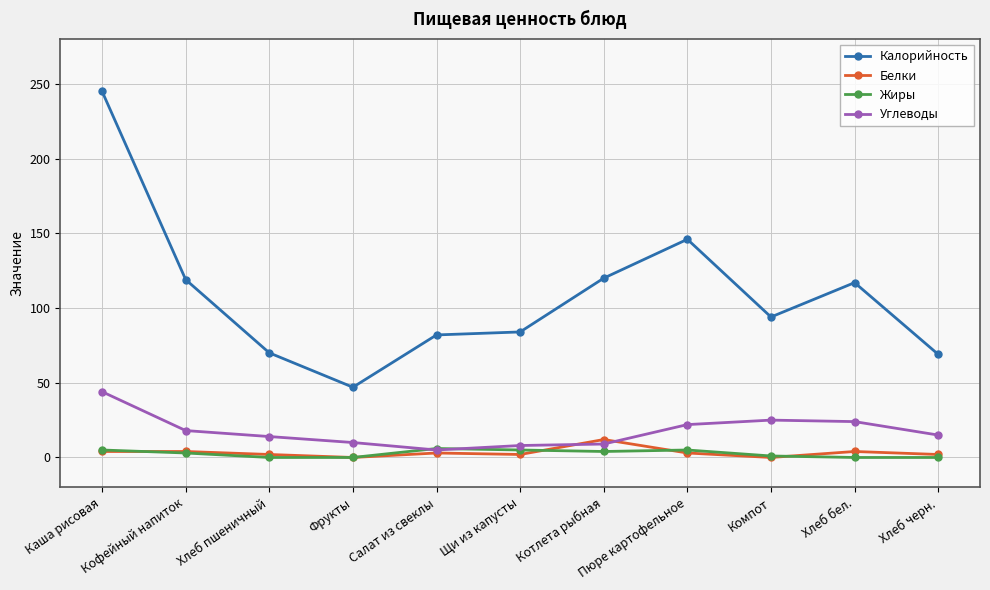

Which series changed the most between Хлеб пшеничный and Хлеб бел.?

Калорийность